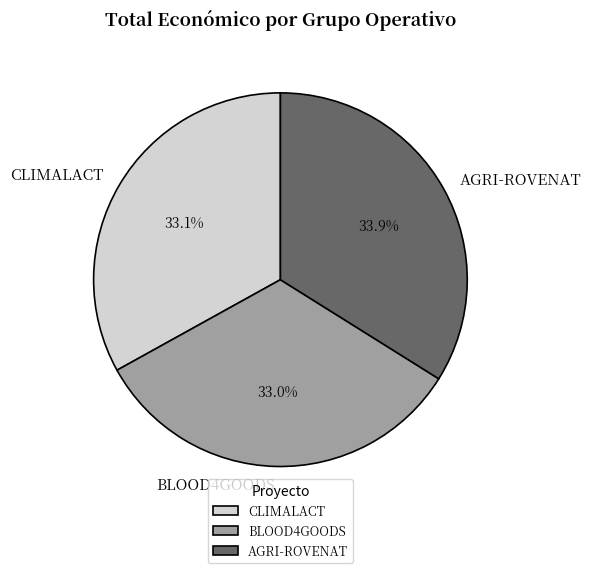

What is the largest slice in the pie chart?

AGRI-ROVENAT